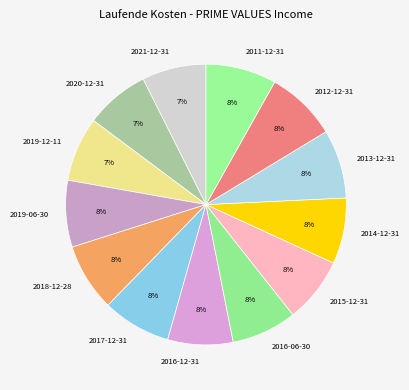

To the nearest percent, what percentage of the pie is 2017-12-31?

8%